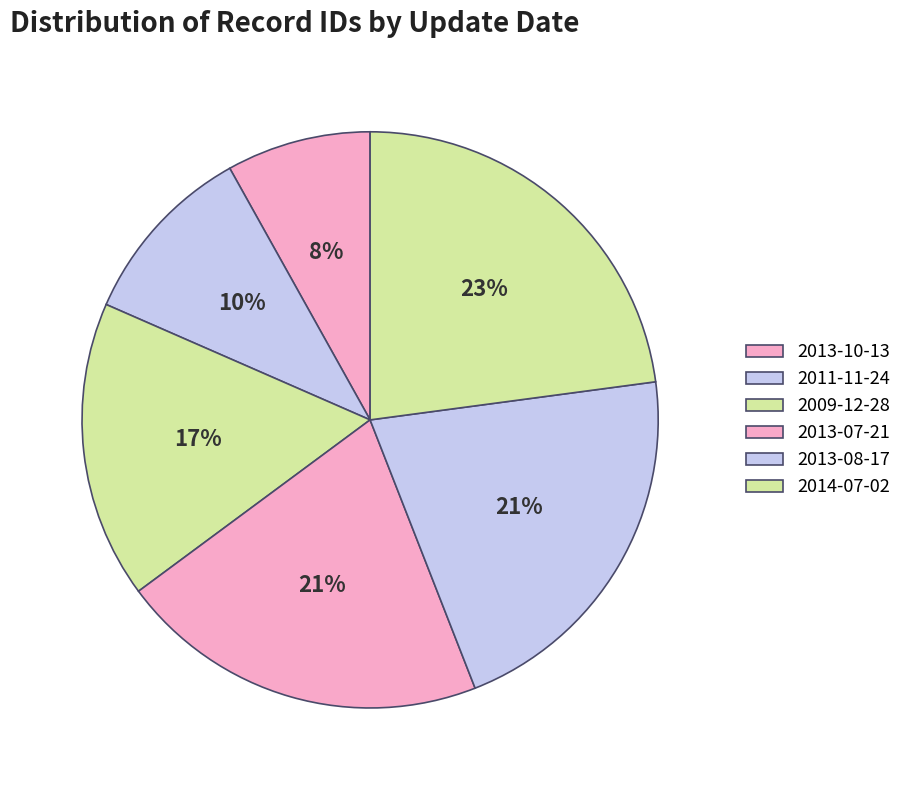

Does any single category account for the majority?

No